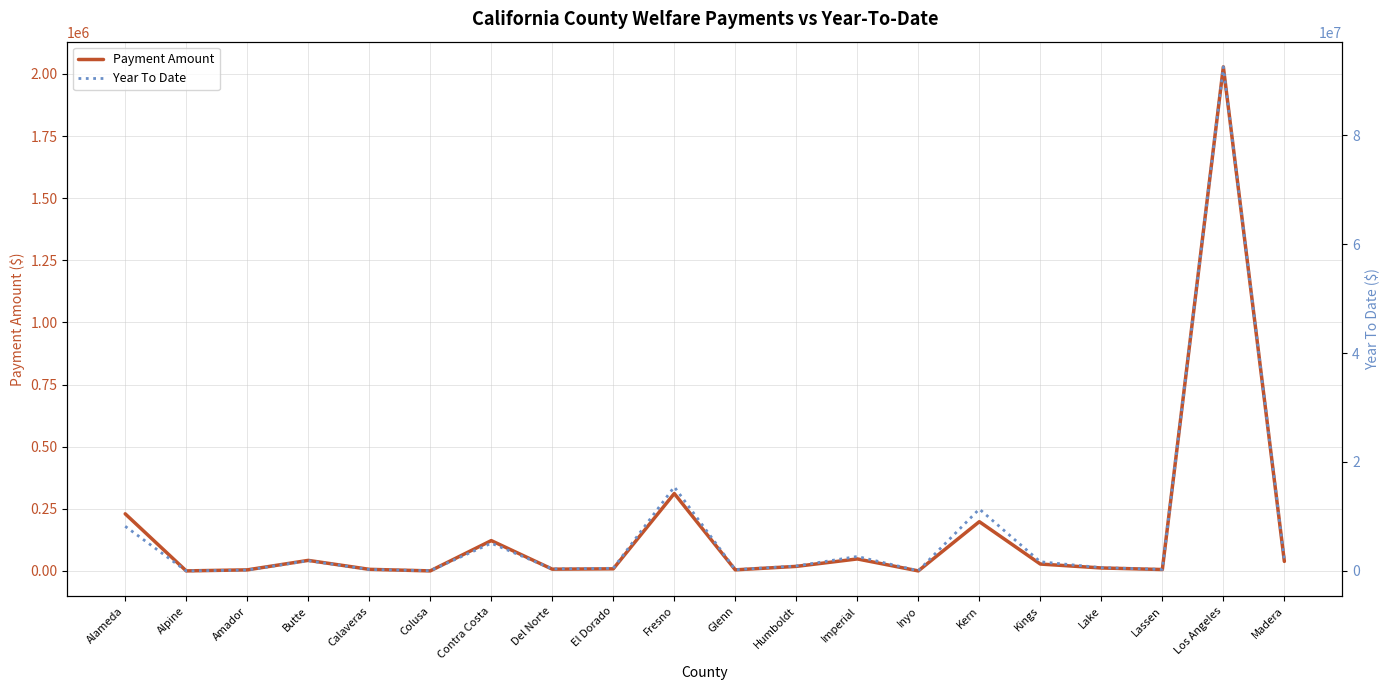

What position from the right is Amador?

18